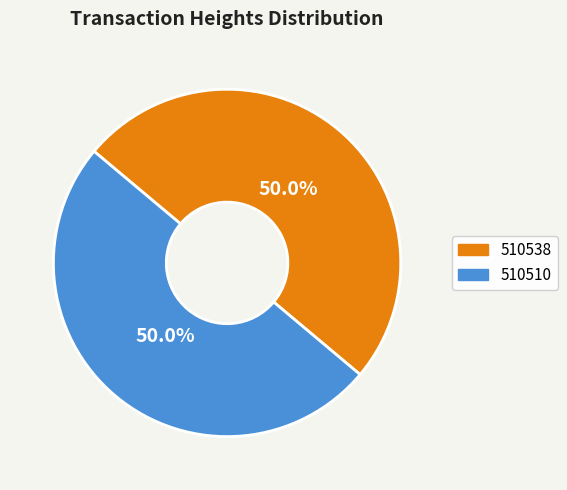

To the nearest percent, what is the average slice percentage?

50%